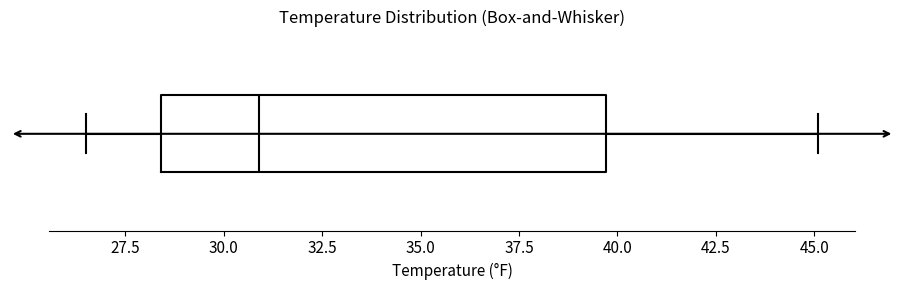

Transcribe this box plot: give where the median line is, the range the box spans, and where the two whiskers end, as read against the x-axis. The values are not printed on the chart, so give them approximately, as read against the axis.

median 31.0, box 28.5 to 39.5, whiskers 26.5 to 45.0